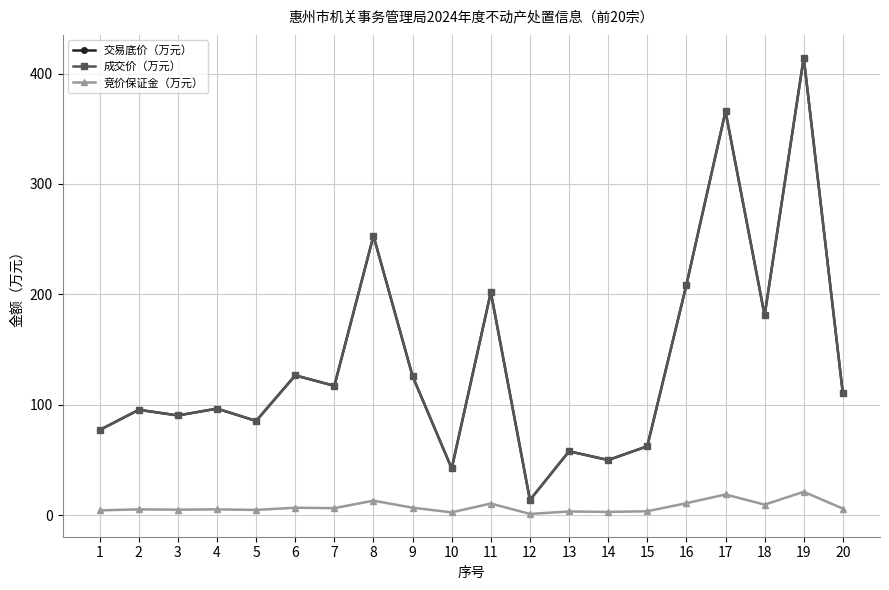

At which label does 交易底价（万元） first exceed 110?

6